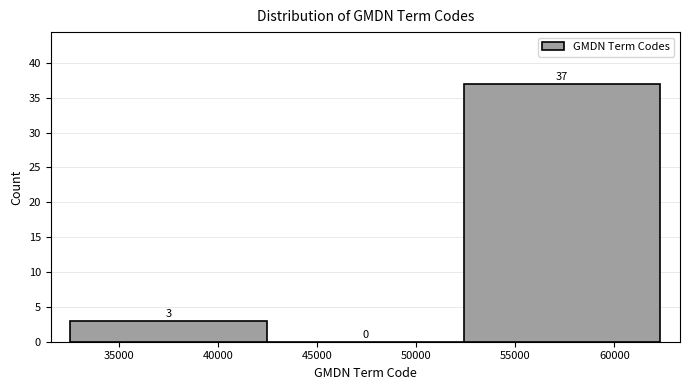

Which range on the x-axis has the tallest bar?

52500 to 62500